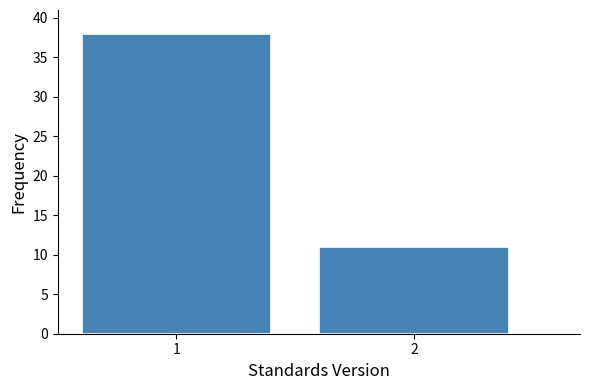

Reading left to right, list all the values displayed in this chart.

38	11